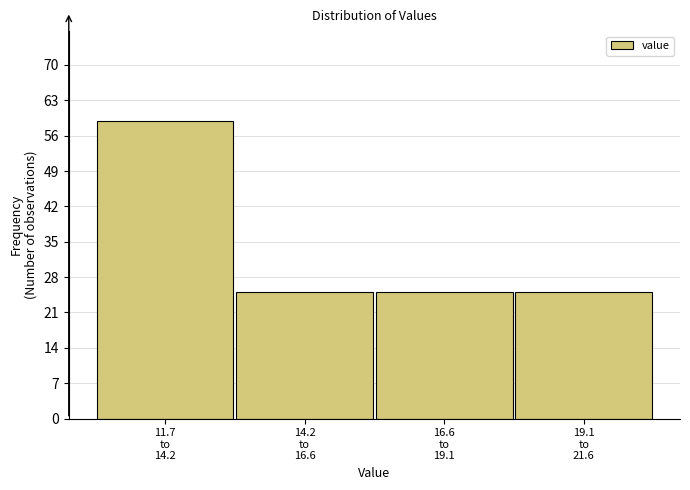

Reading left to right, list all the values displayed in this chart.

59	25	25	25